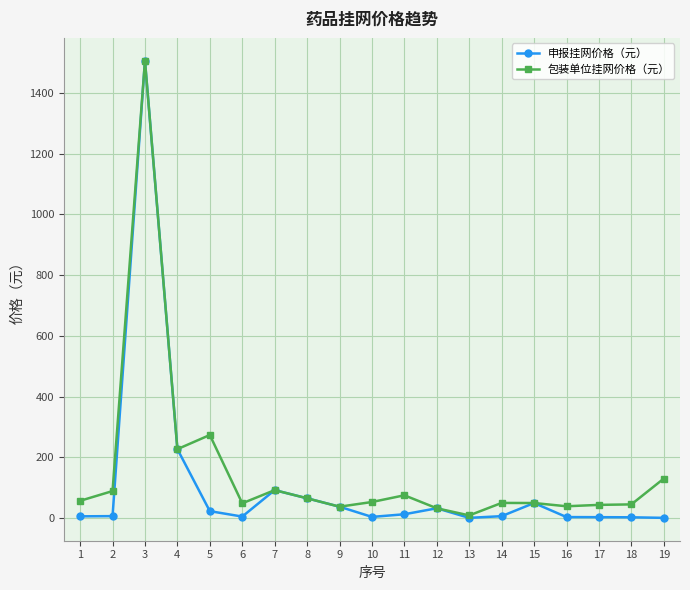

Which series has the widest spread of values?

申报挂网价格（元）